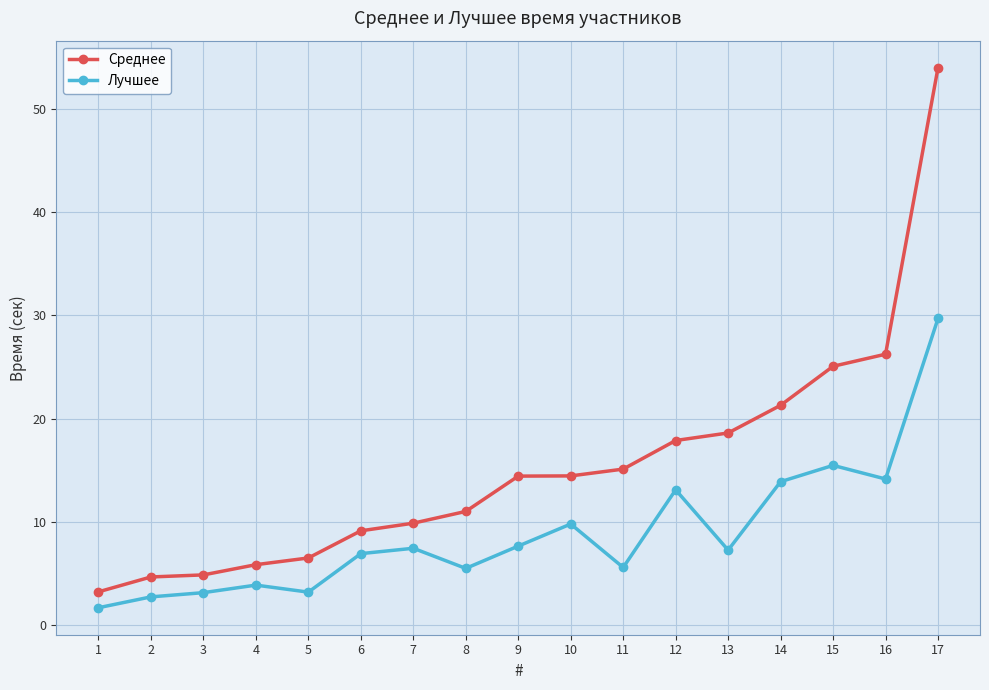

True or false: Лучшее has more than 0 interior local peaks.

True